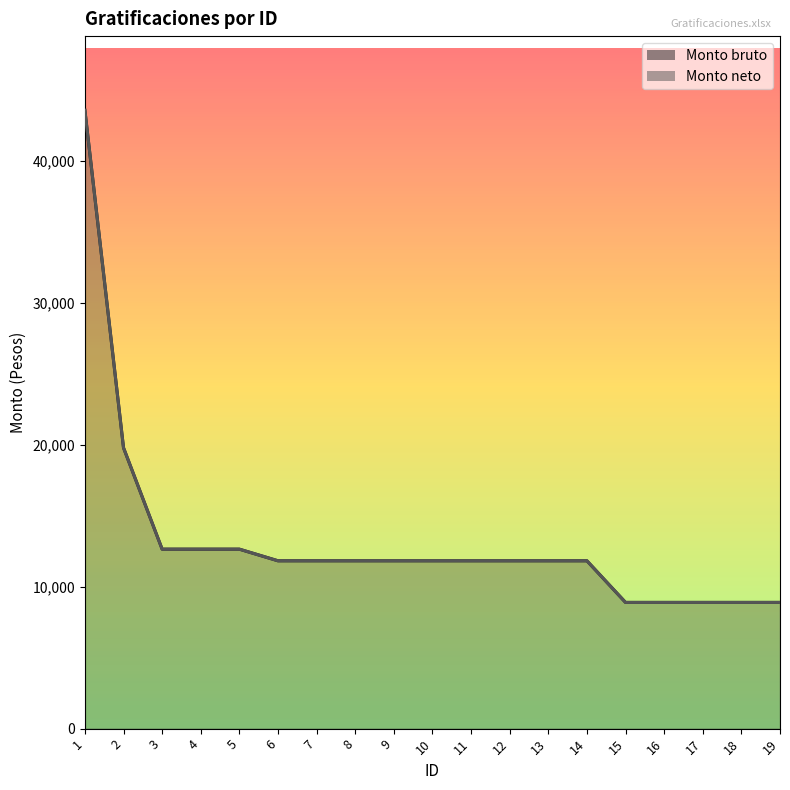

What is the value of the Monto bruto point at the 13th from the left?

11822.4